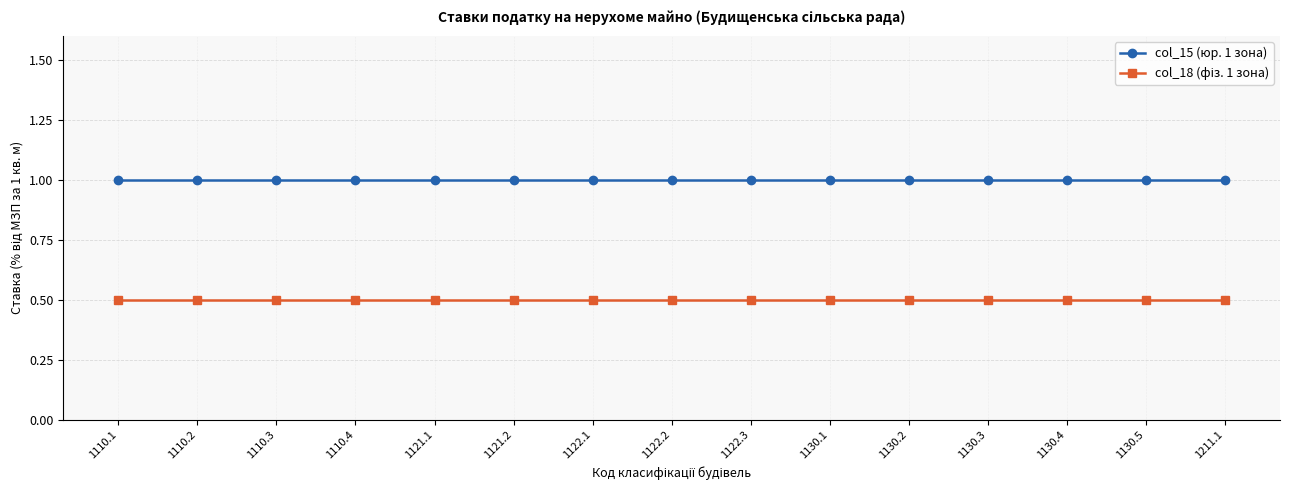

What is the maximum value shown in the chart?

1.0